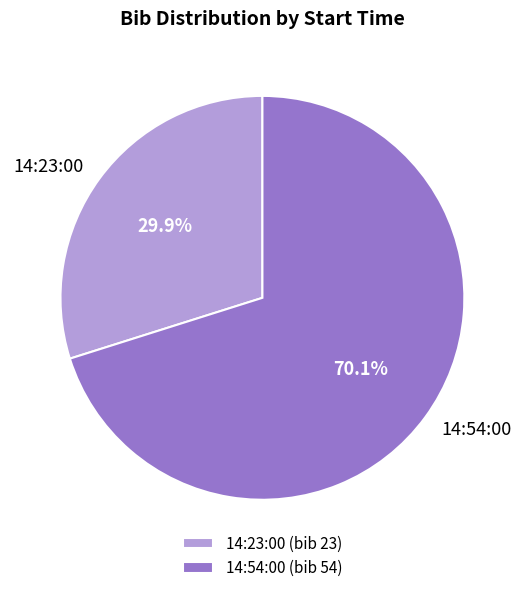

What portion of the pie excludes 14:54:00?

29.9%